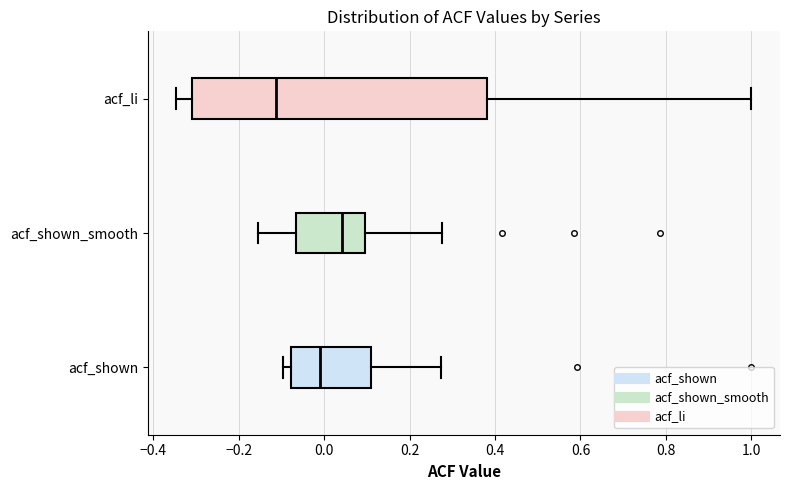

Reading bottom to top, read every box against the x-axis: the position of its median line, the range the box covers, and the ends of its whiskers. The values are not printed on the chart, so give them approximately, as read against the axis.

acf_shown: median -0.02, box -0.08 to 0.10, whiskers -0.10 to 0.28
acf_shown_smooth: median 0.04, box -0.06 to 0.10, whiskers -0.16 to 0.28
acf_li: median -0.12, box -0.32 to 0.38, whiskers -0.34 to 1.00